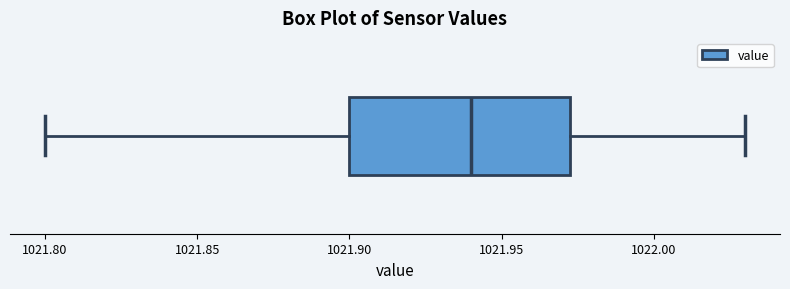

Transcribe this box plot: give where the median line is, the range the box spans, and where the two whiskers end, as read against the x-axis. The values are not printed on the chart, so give them approximately, as read against the axis.

median 1021.940, box 1021.900 to 1021.975, whiskers 1021.800 to 1022.030